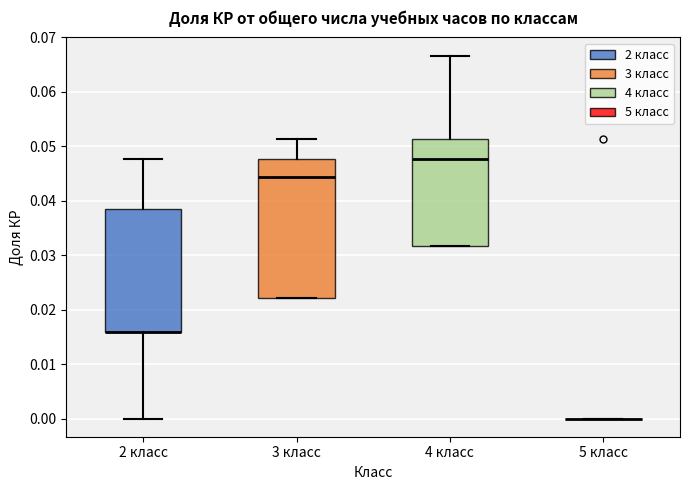

Reading left to right, read every box against the y-axis: the position of its median line, the range the box covers, and the ends of its whiskers. The values are not printed on the chart, so give them approximately, as read against the axis.

2 класс: median 0.016 (drawn on the box's lower edge), box 0.016 to 0.038, whiskers 0.000 to 0.048
3 класс: median 0.044, box 0.022 to 0.048, whiskers 0.022 to 0.051
4 класс: median 0.048, box 0.032 to 0.051, whiskers 0.032 to 0.067
5 класс: box collapsed to a line at 0.000, whiskers 0.000 to 0.000